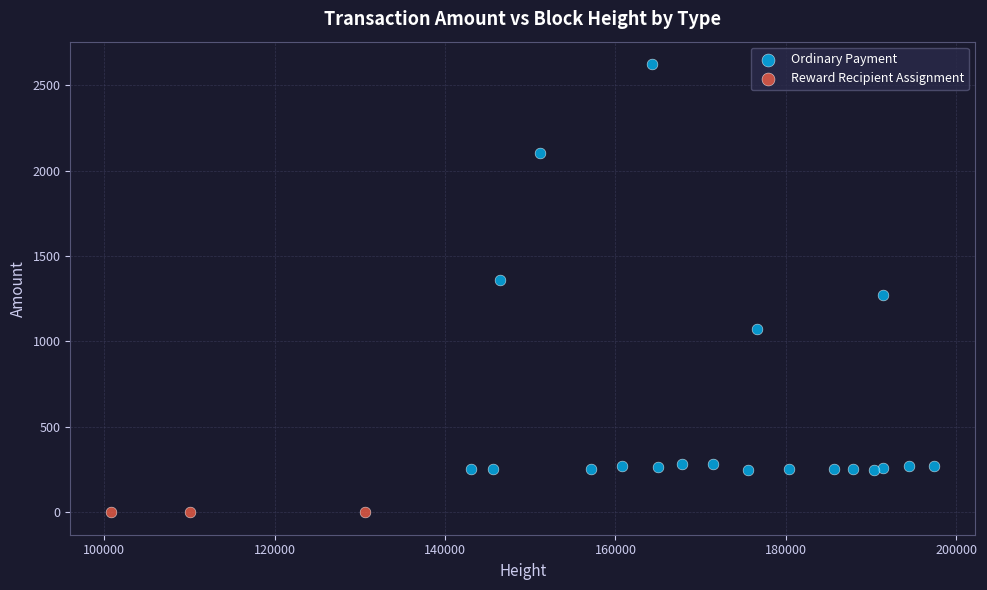

Which series reaches the minimum Y coordinate?

Reward Recipient Assignment